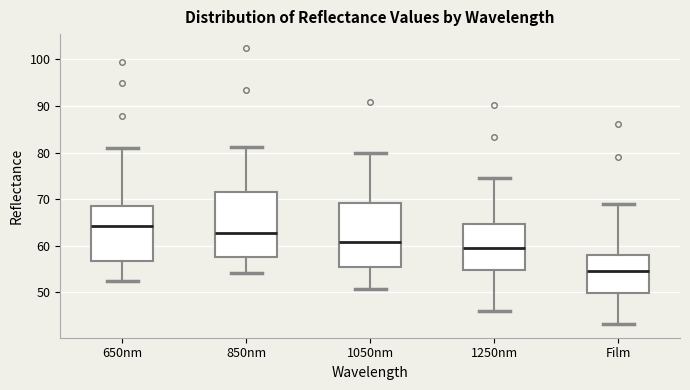

Which box has the highest median line?

650nm